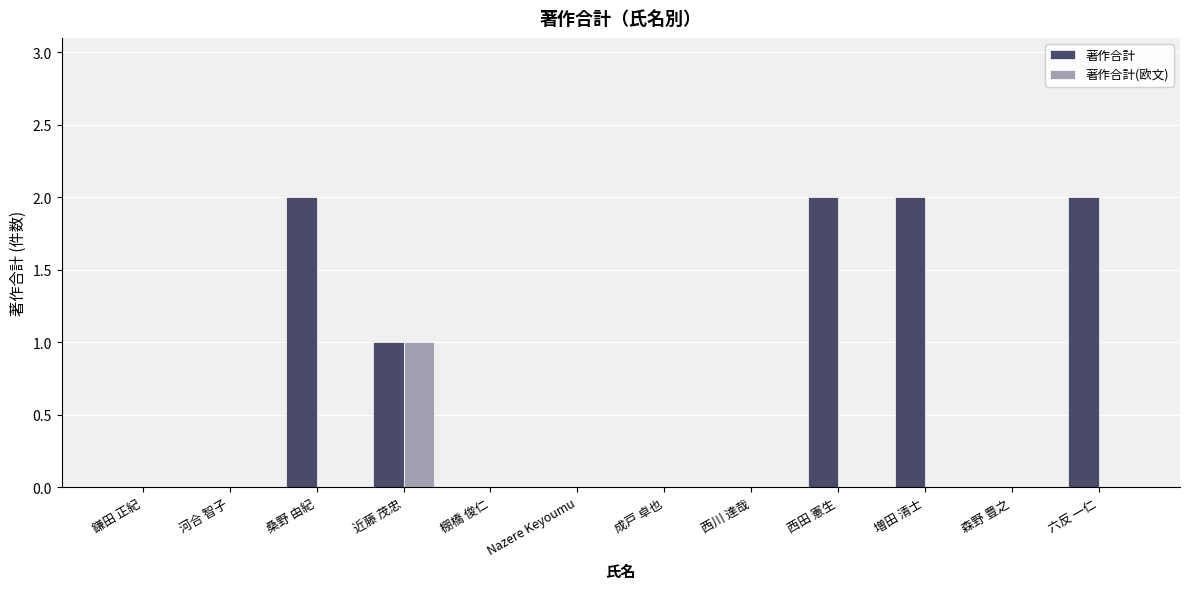

Reading left to right, transcribe all the data shown in this chart.

著作合計: 鎌田 正紀=0	河合 智子=0	桑野 由紀=2	近藤 茂忠=1	棚橋 俊仁=0	Nazere Keyoumu=0	成戸 卓也=0	西川 達哉=0	西田 憲生=2	増田 清士=2	森野 豊之=0	六反 一仁=2
著作合計(欧文): 鎌田 正紀=0	河合 智子=0	桑野 由紀=0	近藤 茂忠=1	棚橋 俊仁=0	Nazere Keyoumu=0	成戸 卓也=0	西川 達哉=0	西田 憲生=0	増田 清士=0	森野 豊之=0	六反 一仁=0